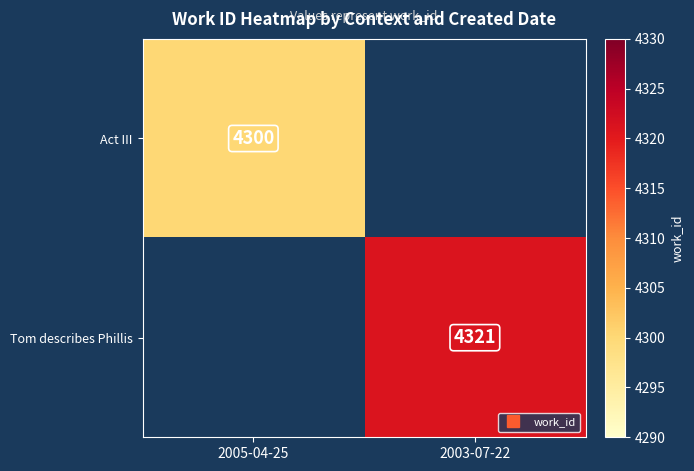

List the labels in order of Act III value, largest first.

2005-04-25, 2003-07-22